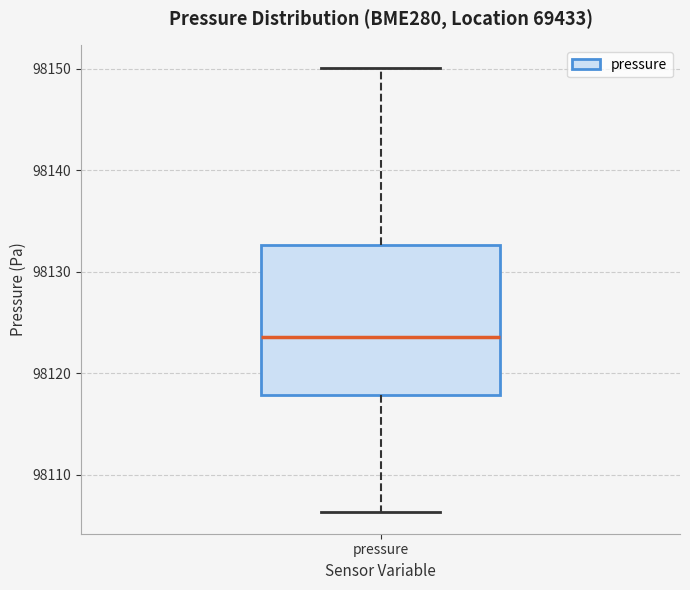

Read this box plot against the y-axis: the position of the median line, the range covered by the box, and the ends of both whiskers. The values are not printed on the chart, so give them approximately, as read against the axis.

median 98124, box 98118 to 98133, whiskers 98106 to 98150